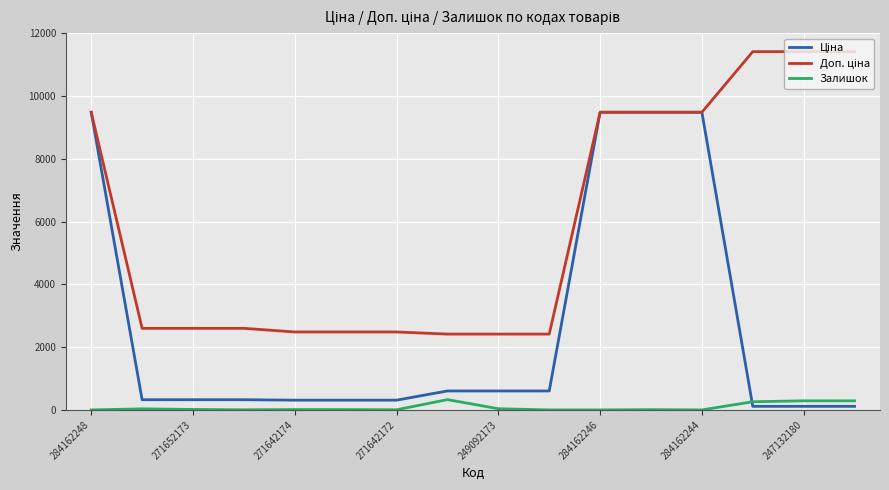

What is the greatest value displayed?

11410.0